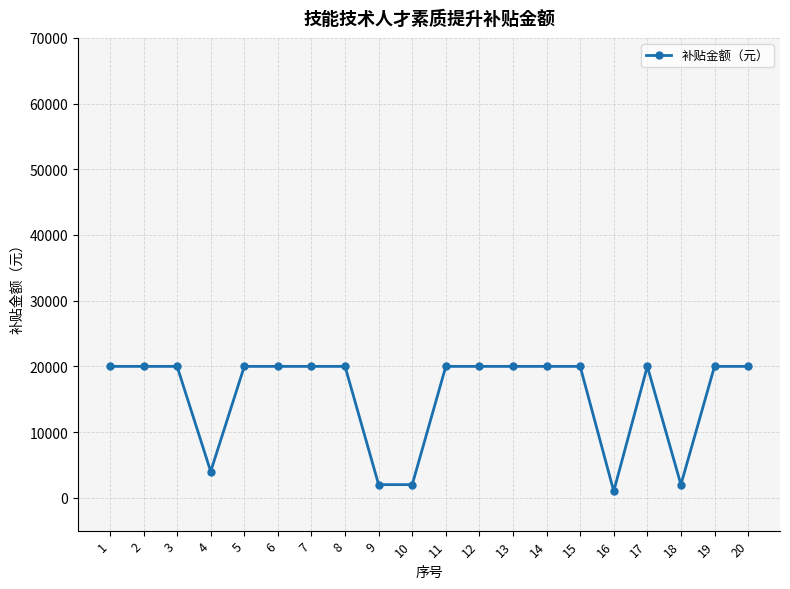

Approximately how many times larger is the value at 2 compared to 9?

10.0